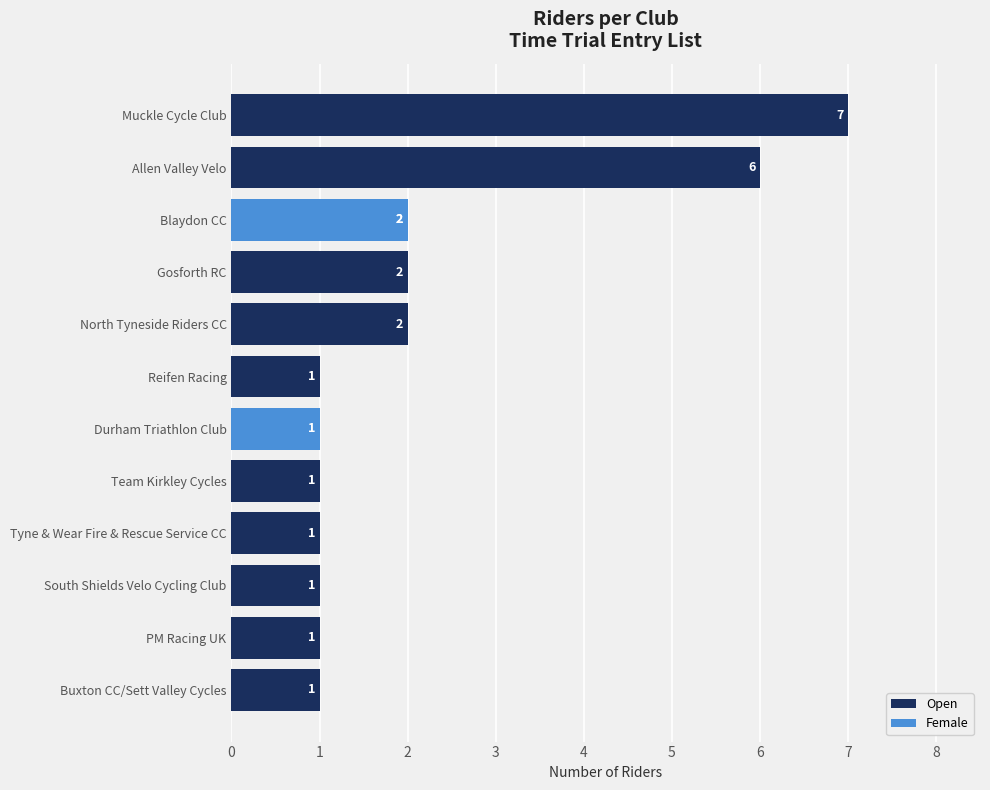

The value of Open at 9 is 9. True or false?

False